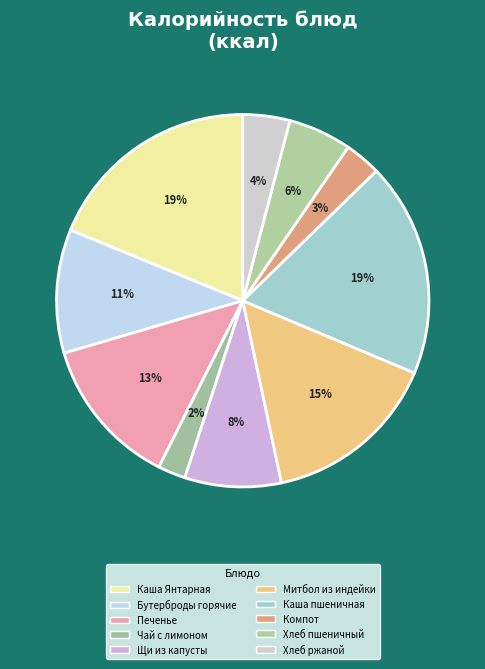

How many slices are in this pie chart?

10